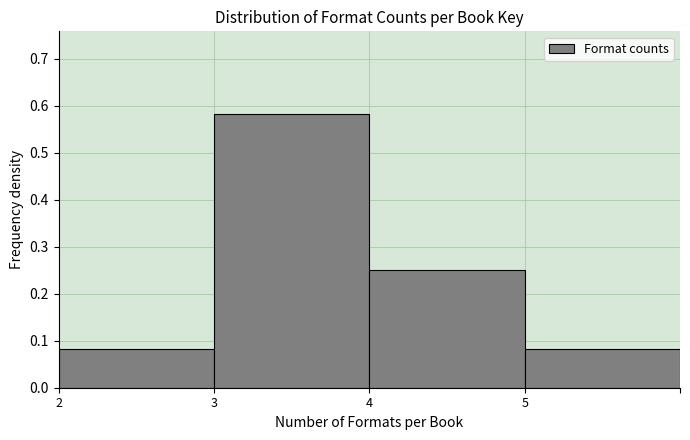

Between 5 and 3, which is larger?

3